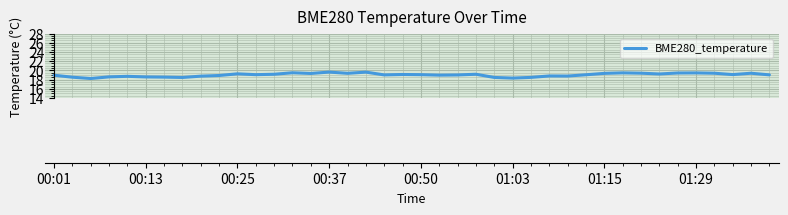

How many categories are shown in the chart?

40